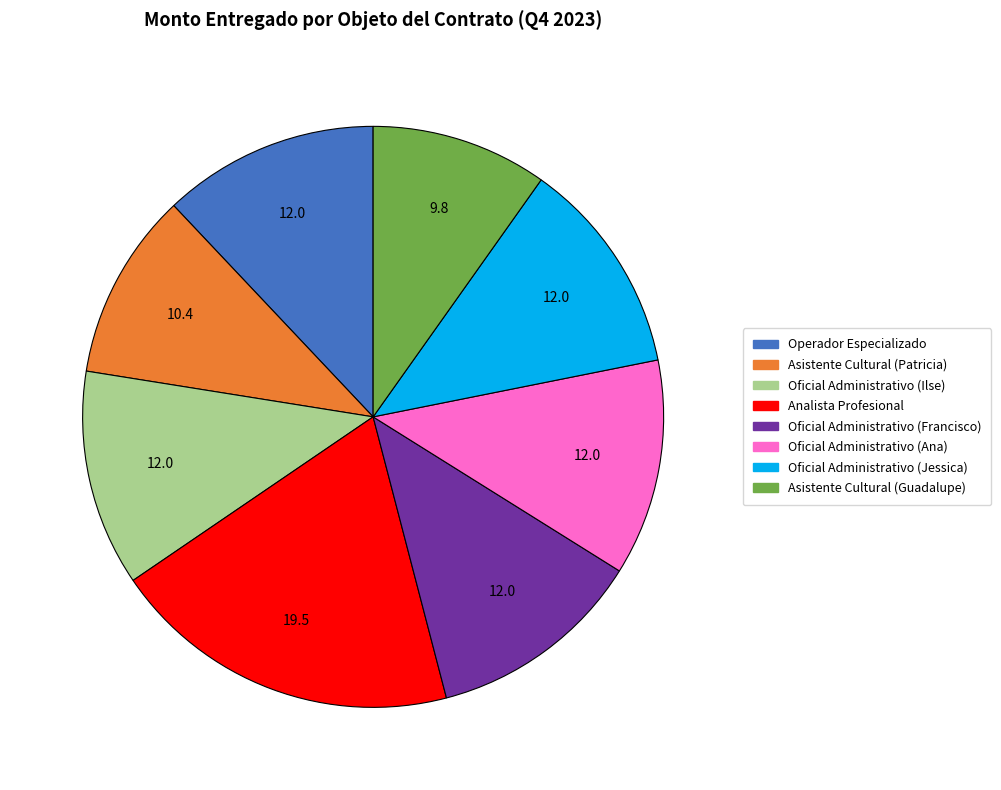

Is the sum of Operador Especializado and Asistente Cultural (Patricia) greater than half?

No